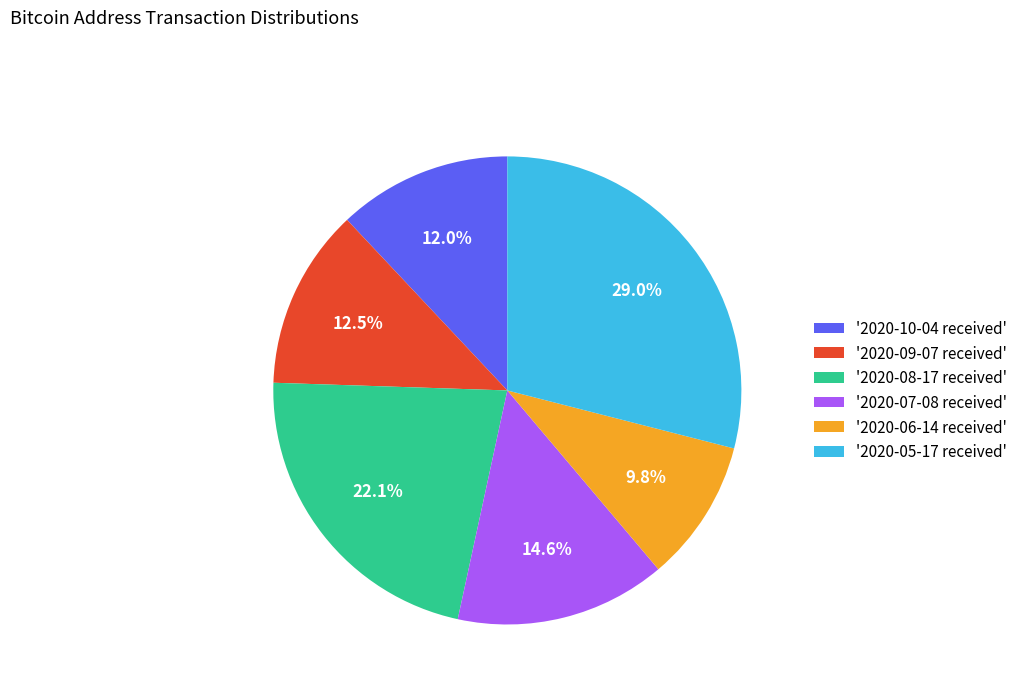

Does any single category account for the majority?

No